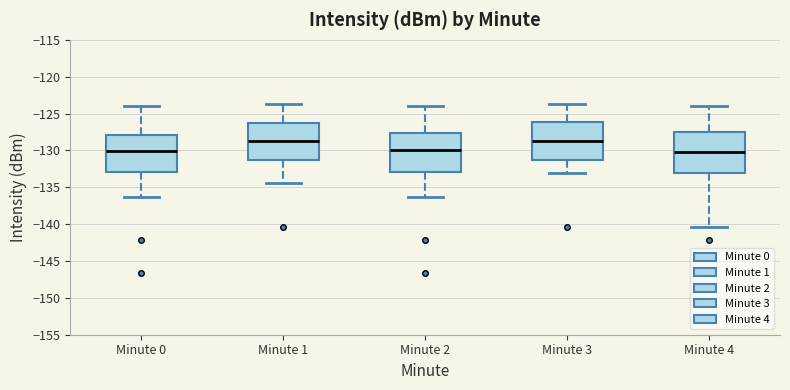

Reading left to right, read every box against the y-axis: the position of its median line, the range the box covers, and the ends of its whiskers. The values are not printed on the chart, so give them approximately, as read against the axis.

Minute 0: median -130.0, box -133.0 to -128.0, whiskers -136.5 to -124.0
Minute 1: median -129.0, box -131.5 to -126.5, whiskers -134.5 to -123.5
Minute 2: median -130.0, box -133.0 to -127.5, whiskers -136.5 to -124.0
Minute 3: median -128.5, box -131.5 to -126.0, whiskers -133.0 to -123.5
Minute 4: median -130.5, box -133.0 to -127.5, whiskers -140.5 to -124.0